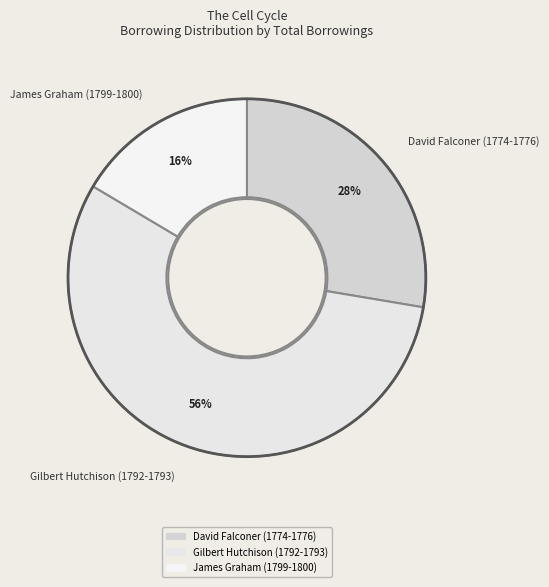

Combined, do Gilbert Hutchison (1792-1793) and David Falconer (1774-1776) account for over 50%?

Yes